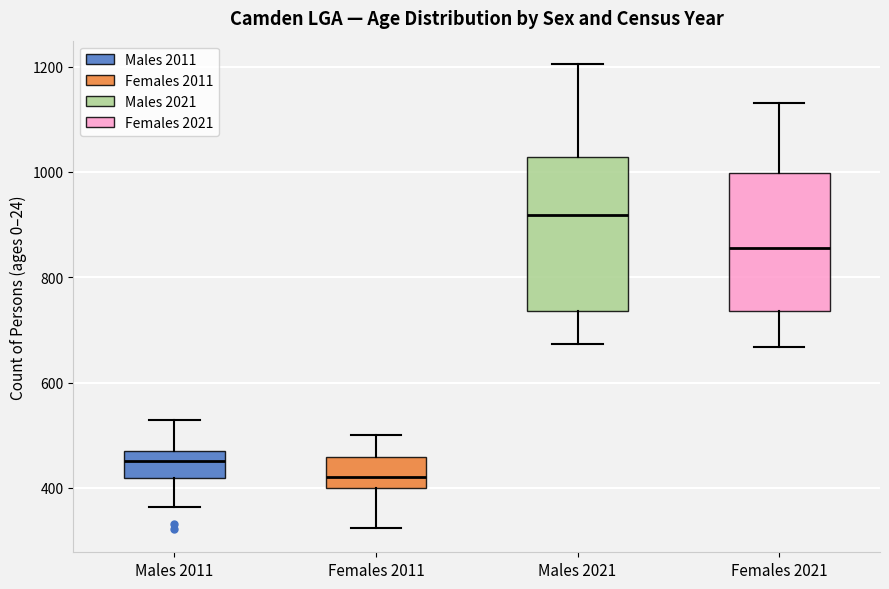

Where is the upper edge of the box for Females 2021 on the y-axis? The values are not printed on the chart, so give them approximately, as read against the axis.

1000